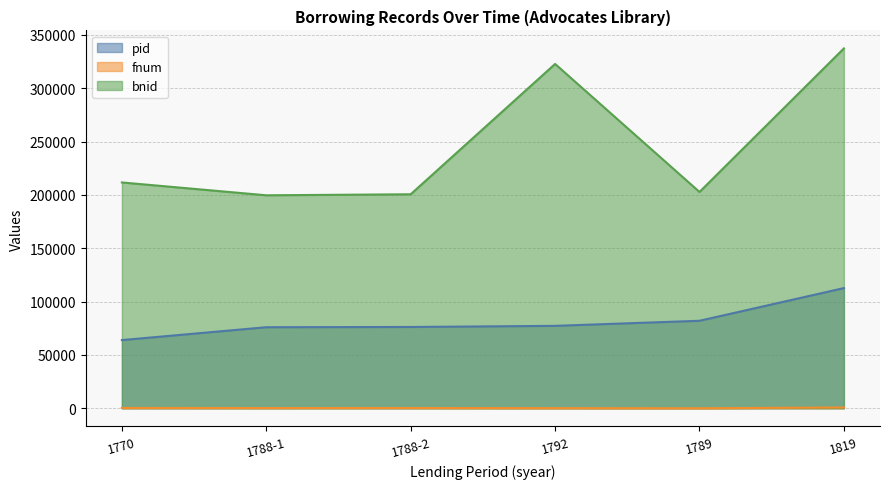

Which series has the largest total across all categories?

bnid